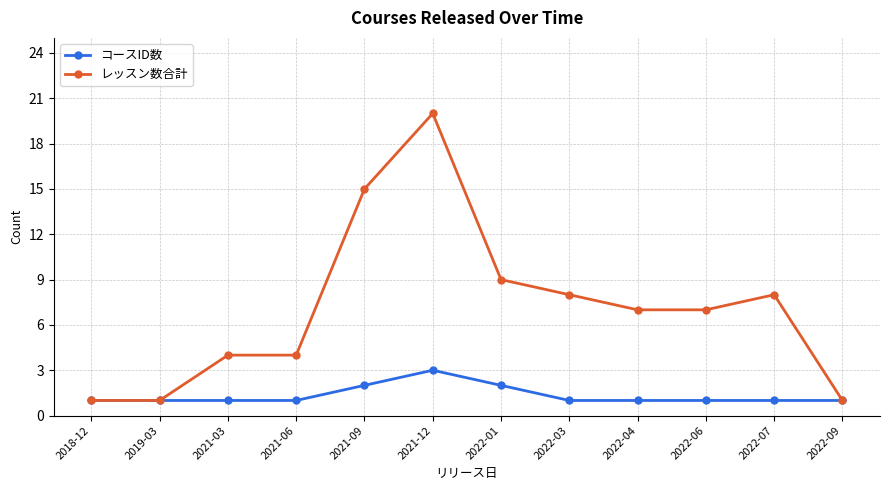

True or false: レッスン数合計 has a value of 7 at 2022-06.

True